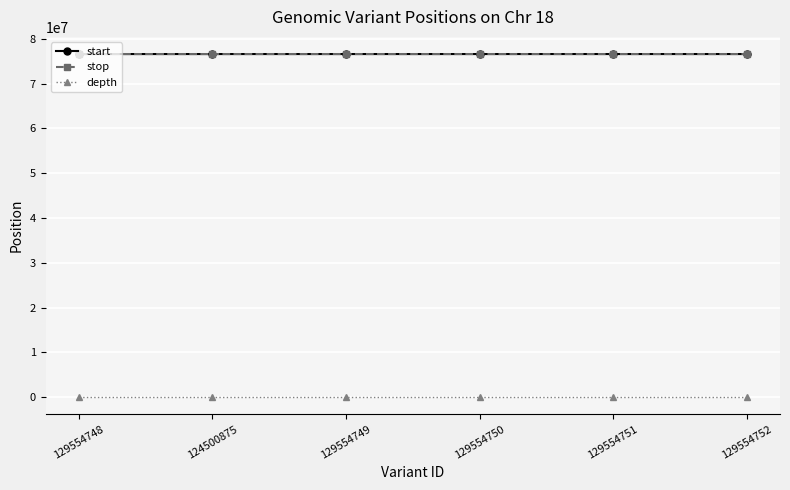

Is the value of start at 129554751 greater than the value of depth at 129554750?

Yes